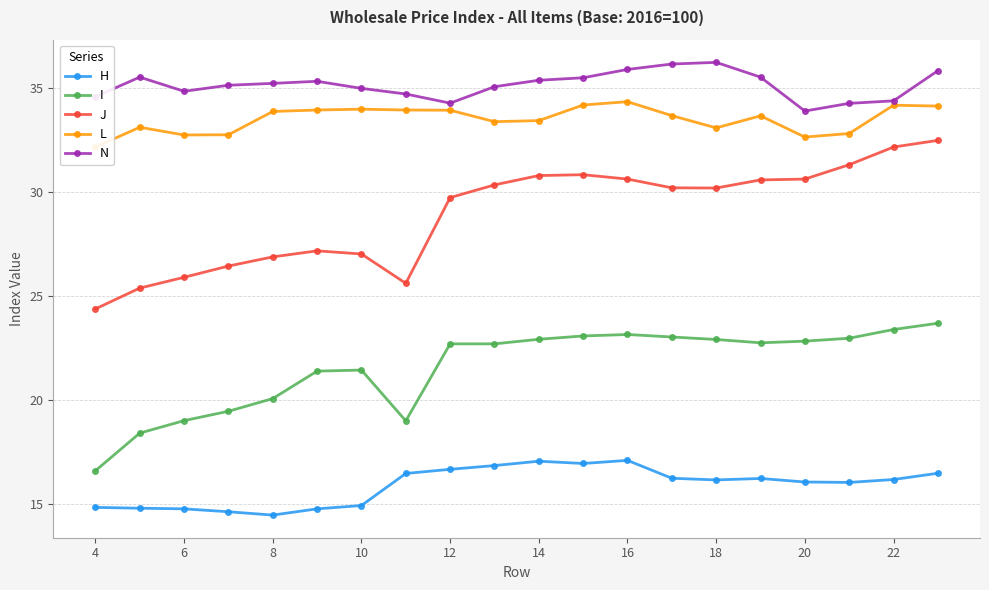

The N series shows 33.9 at 20. True or false?

True